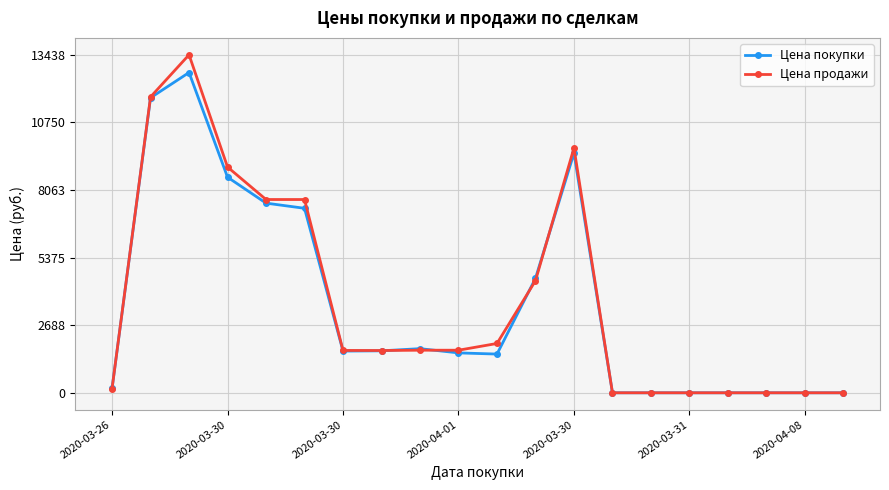

Which series has the widest spread of values?

Цена продажи